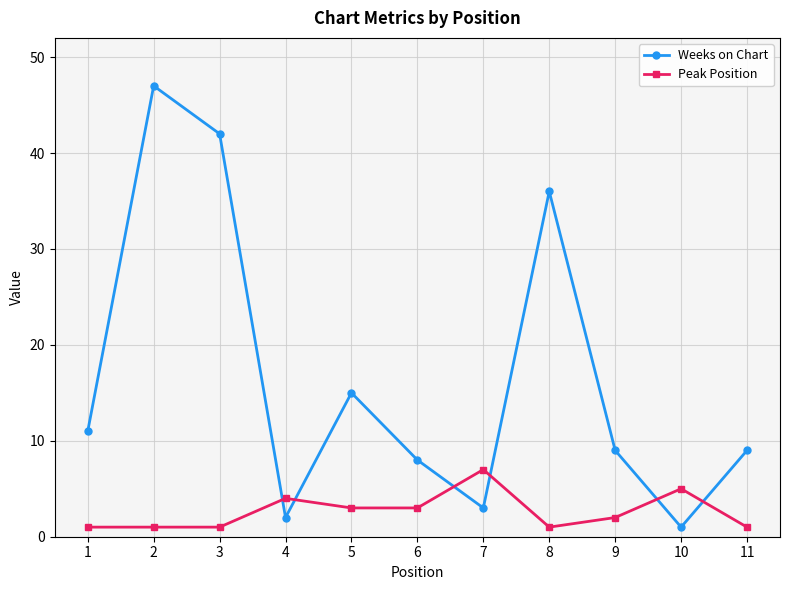

Which category has the highest value across all series?

2